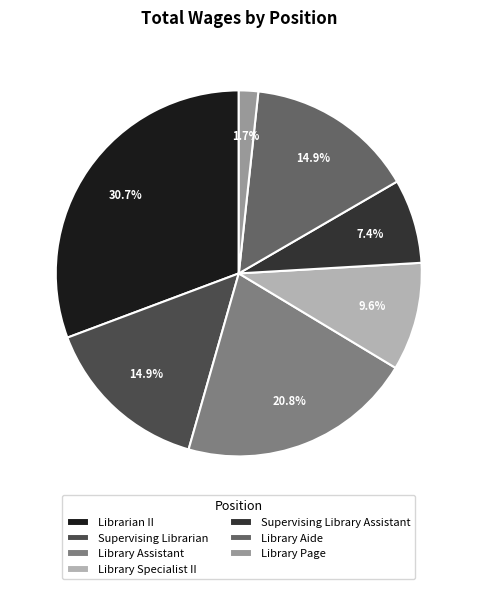

What percentage is the Library Assistant slice, to the nearest percent?

21%